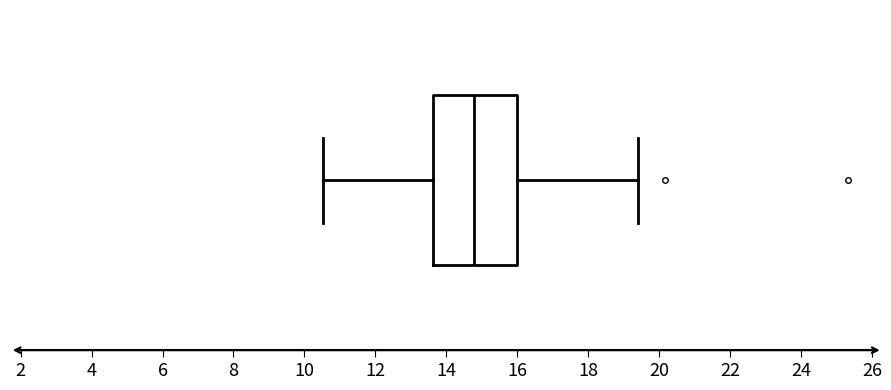

Where is the right edge of the box on the x-axis? The values are not printed on the chart, so give them approximately, as read against the axis.

16.0